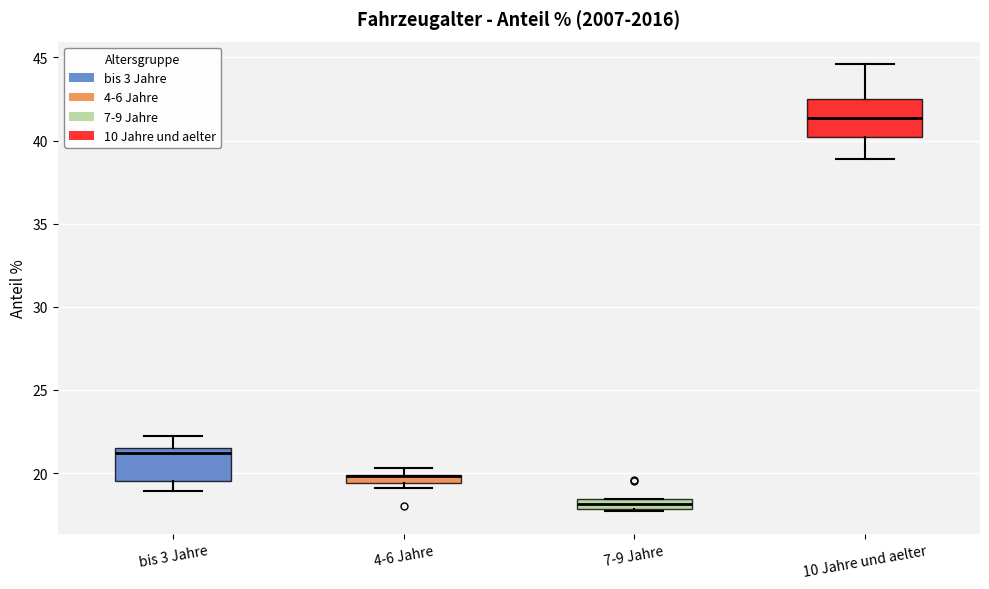

Where does the upper whisker of the box for 10 Jahre und aelter end on the y-axis? The values are not printed on the chart, so give them approximately, as read against the axis.

44.5